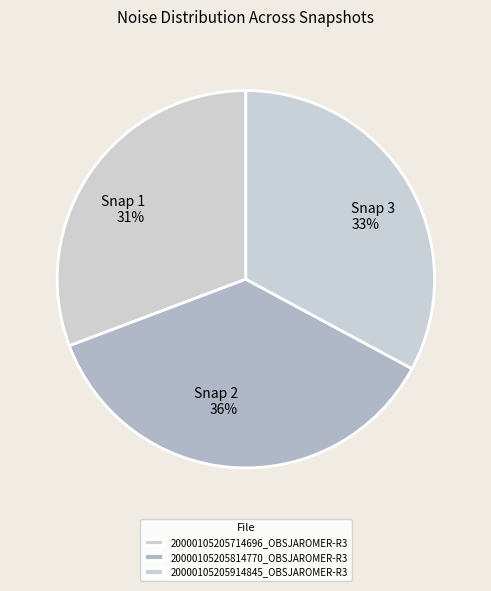

Count the number of slices in the pie.

3